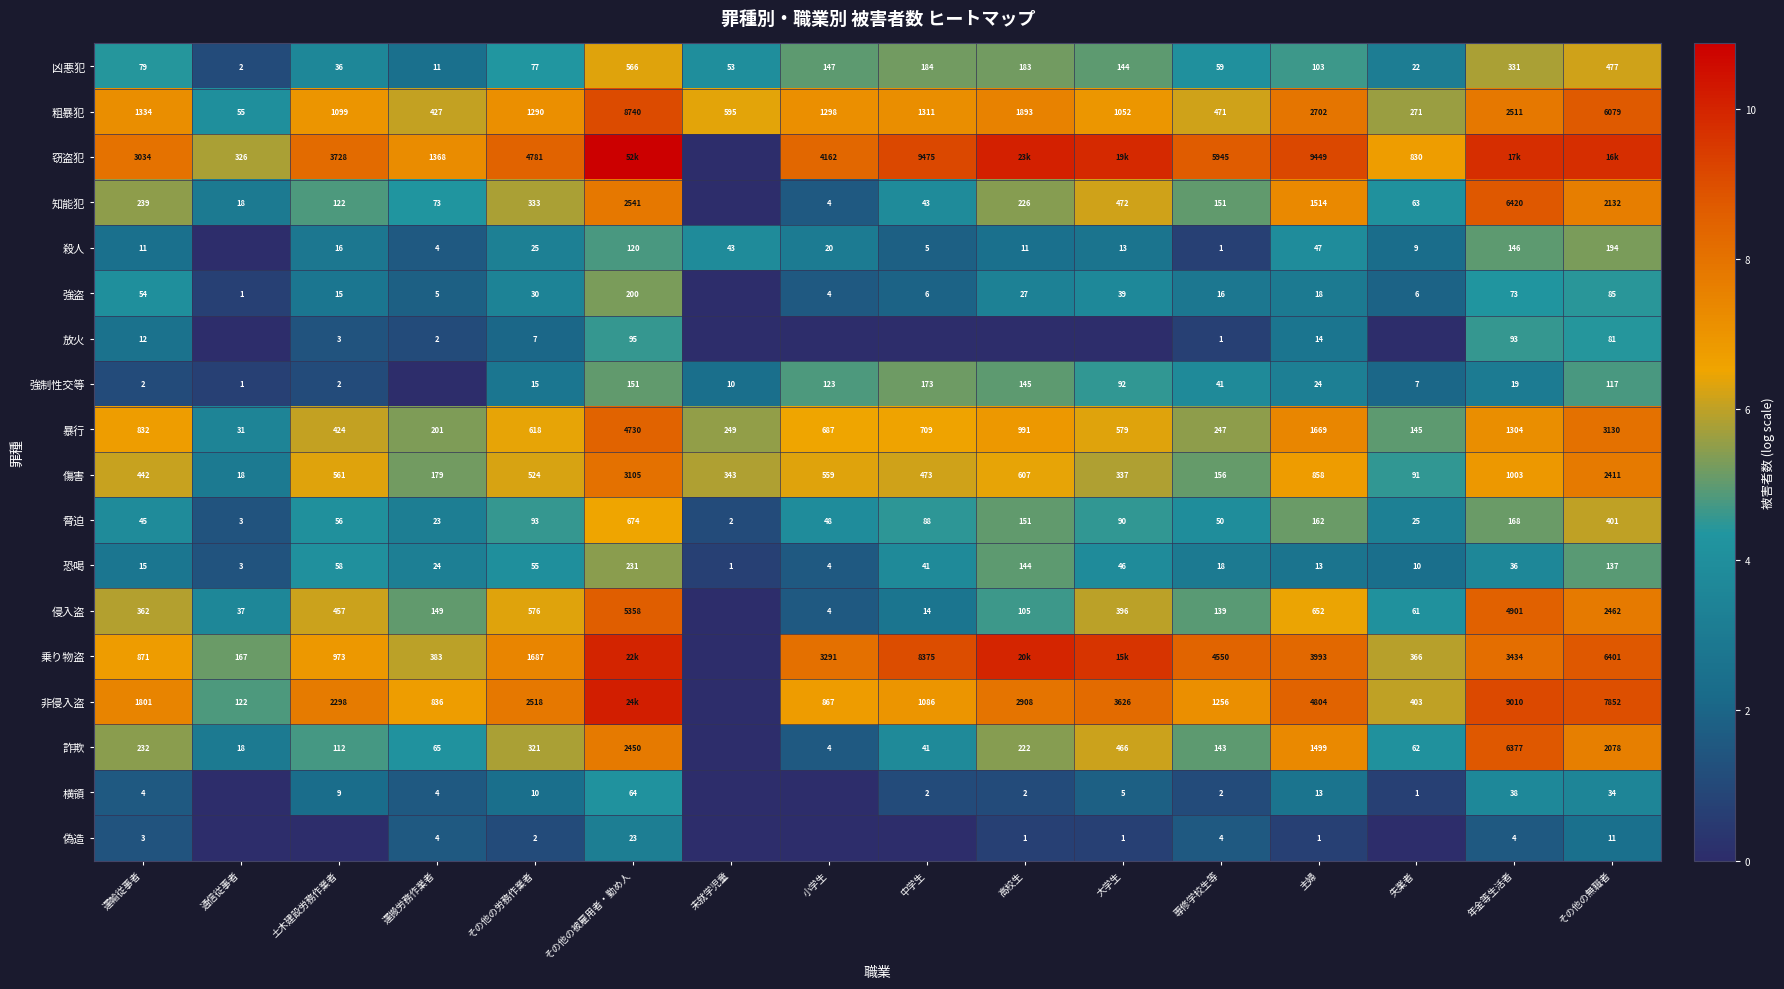

Is the value of 恐喝 at その他の労務作業者 greater than the value of 偽造 at 高校生?

Yes